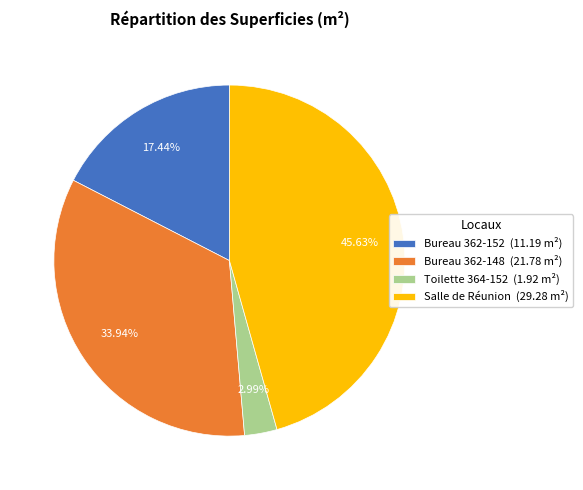

What is the smallest slice in the pie chart?

Toilette 364-152